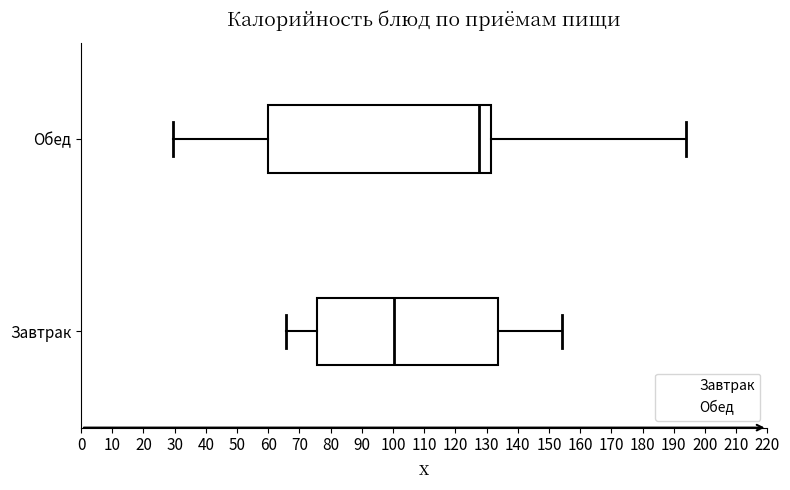

Where is the right edge of the box for Обед on the x-axis? The values are not printed on the chart, so give them approximately, as read against the axis.

132